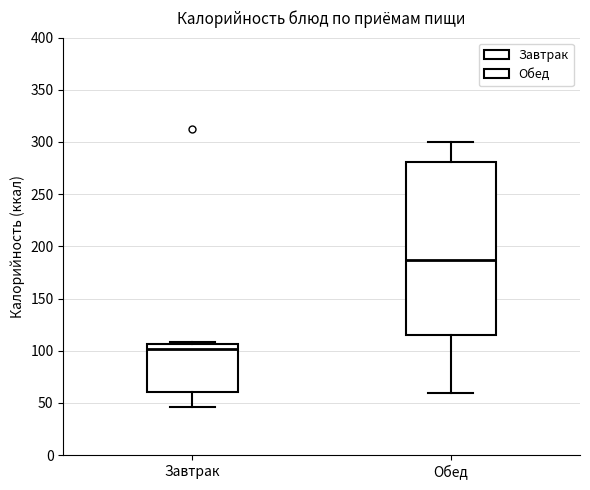

Which box is the tallest, from its lower edge to its upper edge?

Обед